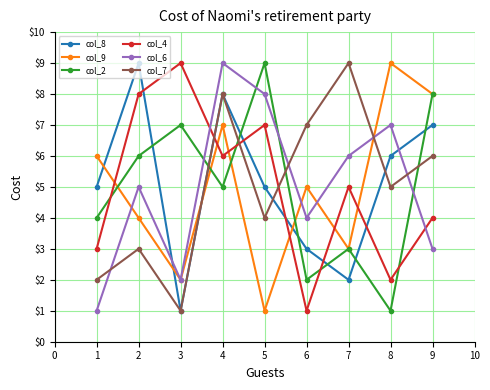

Reading right to left, what are all the values shown in this chart?

col_8: 7	6	2	3	5	8	1	9	5
col_9: 8	9	3	5	1	7	2	4	6
col_2: 8	1	3	2	9	5	7	6	4
col_4: 4	2	5	1	7	6	9	8	3
col_6: 3	7	6	4	8	9	2	5	1
col_7: 6	5	9	7	4	8	1	3	2